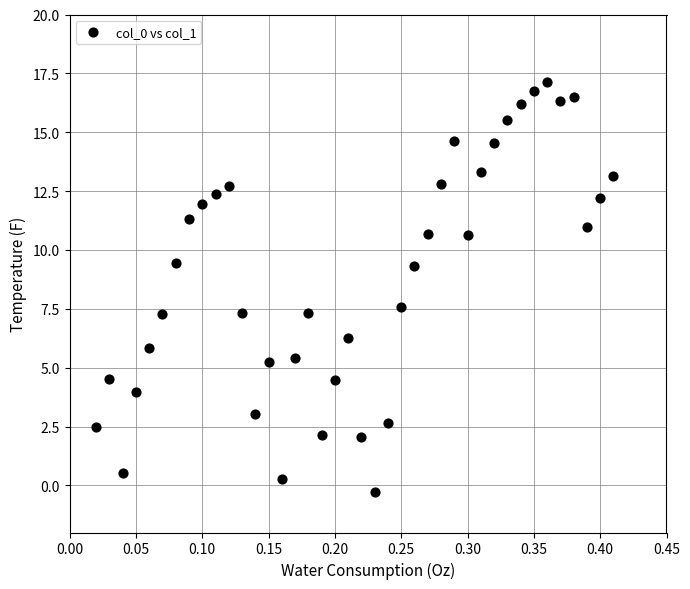

What is the range of X values (max minus min)?

0.4